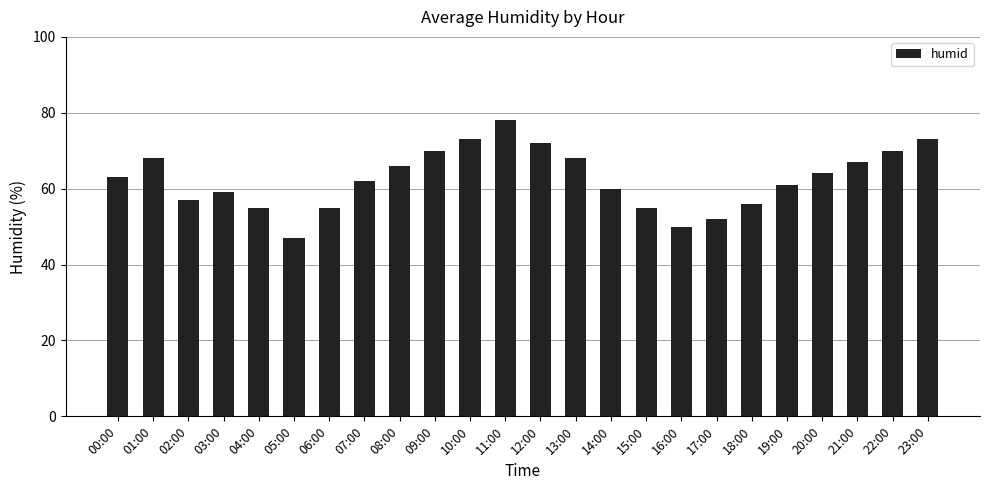

What is the label of the 22nd bar from the right?

02:00